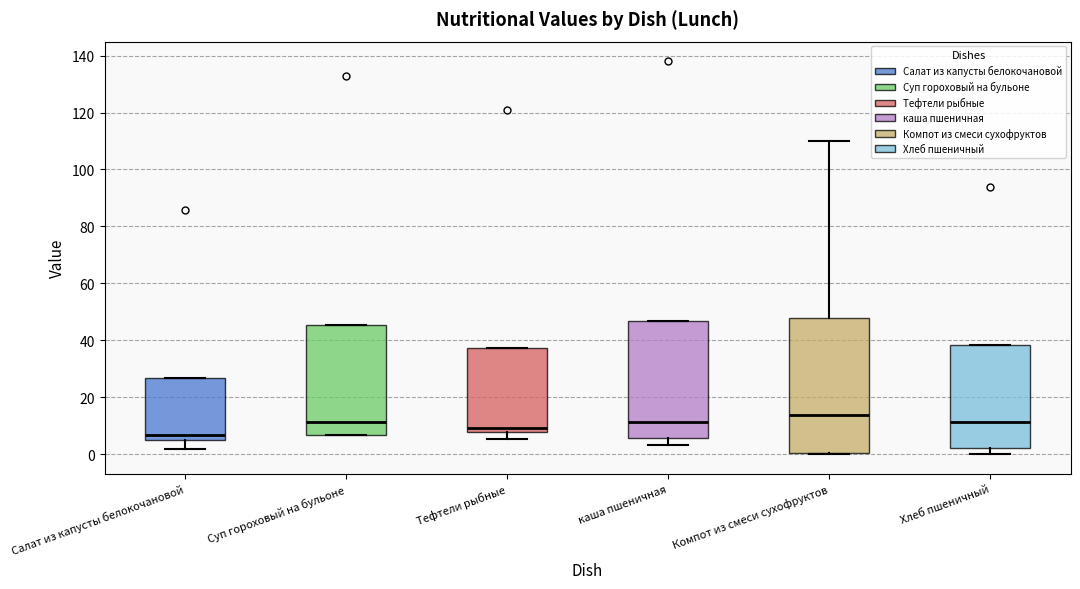

Reading left to right, read every box against the y-axis: the position of its median line, the range the box covers, and the ends of its whiskers. The values are not printed on the chart, so give them approximately, as read against the axis.

Салат из капусты белокочановой: median 6 (just above the box's lower edge), box 6 to 26, whiskers 2 to 26
Суп гороховый на бульоне: median 12, box 6 to 46, whiskers 6 to 46
Тефтели рыбные: median 10, box 8 to 38, whiskers 6 to 38
каша пшеничная: median 12, box 6 to 46, whiskers 4 to 46
Компот из смеси сухофруктов: median 14, box 0 to 48, whiskers 0 to 110
Хлеб пшеничный: median 12, box 2 to 38, whiskers 0 to 38